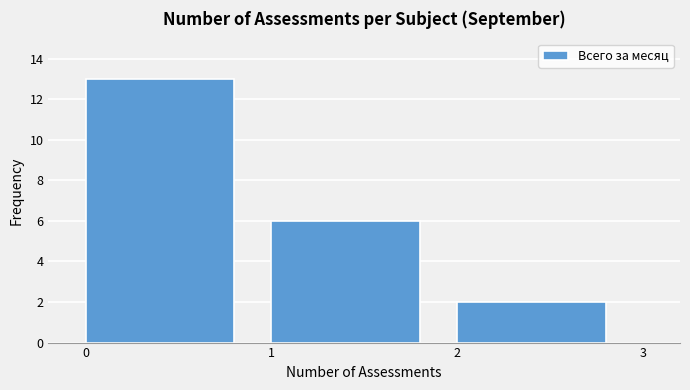

Over which range of the x-axis is the bar tallest?

0 to 1